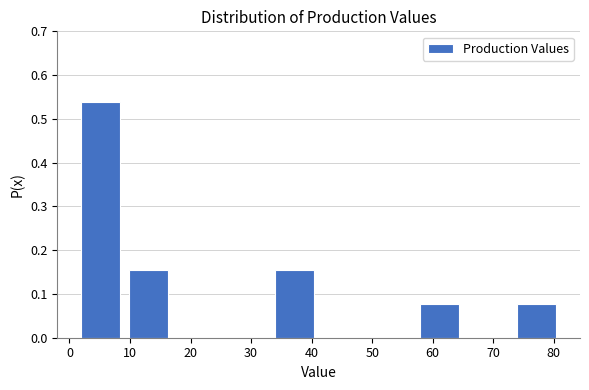

Reading left to right, list every bar in this chart as the range it spans on the x-axis followed by its height. Neither the bar edges nor the heights are printed on the chart, so give them approximately, as read against the axes.

1 to 9: 0.54
9 to 17: 0.15
17 to 25: 0
25 to 33: 0
33 to 41: 0.15
41 to 49: 0
49 to 57: 0
57 to 65: 0.08
65 to 73: 0
73 to 81: 0.08